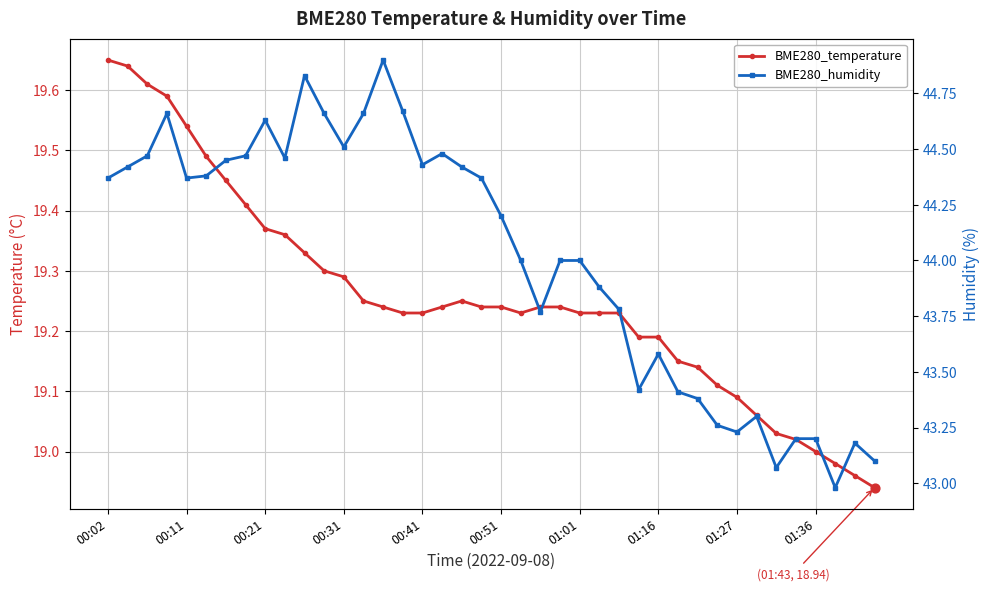

What are all the series names shown in the legend?

BME280_temperature, BME280_humidity